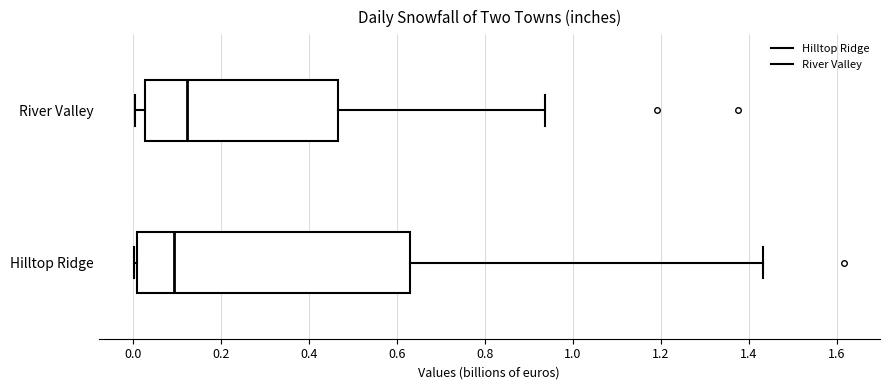

Reading bottom to top, read every box against the x-axis: the position of its median line, the range the box covers, and the ends of its whiskers. The values are not printed on the chart, so give them approximately, as read against the axis.

Hilltop Ridge: median 0.10, box 0.00 to 0.64, whiskers 0.00 (just left of the box's left edge) to 1.44
River Valley: median 0.12, box 0.02 to 0.46, whiskers 0.00 to 0.94